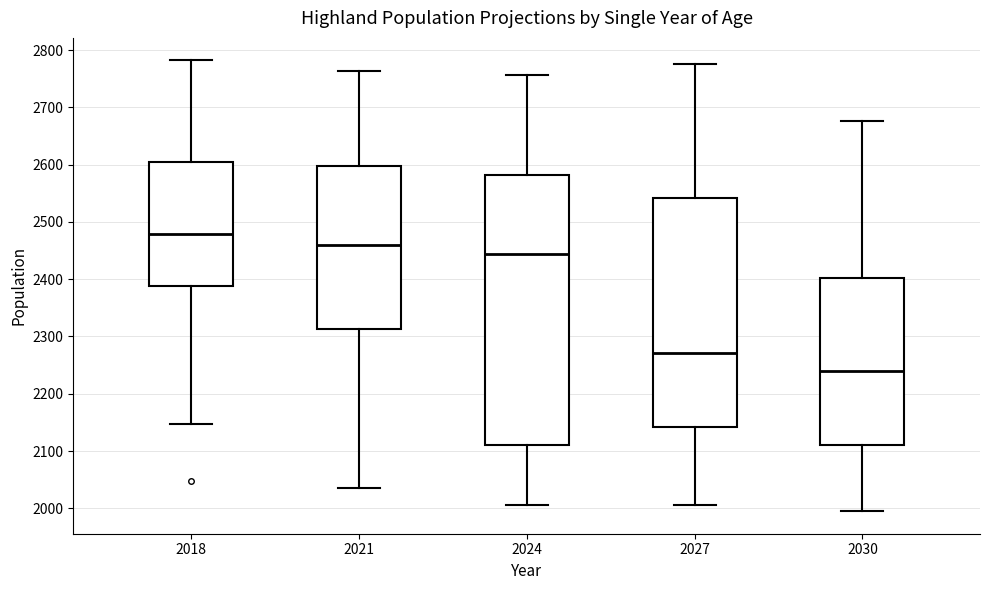

Reading left to right, transcribe this box plot: for each box, give where its median line is, the range the box spans, and where its two whiskers end, as read against the y-axis. The values are not printed on the chart, so give them approximately, as read against the axis.

2018: median 2480, box 2390 to 2600, whiskers 2150 to 2780
2021: median 2460, box 2310 to 2600, whiskers 2040 to 2760
2024: median 2440, box 2110 to 2580, whiskers 2010 to 2760
2027: median 2270, box 2140 to 2540, whiskers 2010 to 2780
2030: median 2240, box 2110 to 2400, whiskers 2000 to 2680